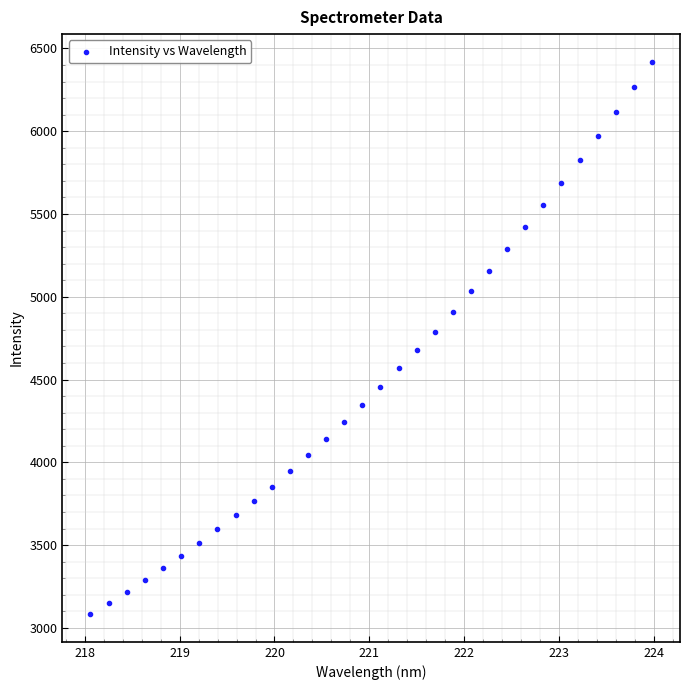

What is the range of X values (max minus min)?

5.9